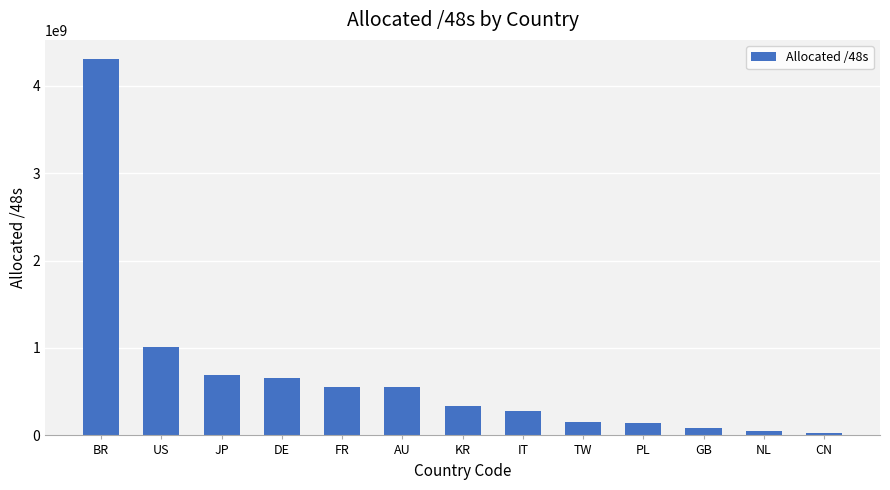

How many series are shown in this chart?

1